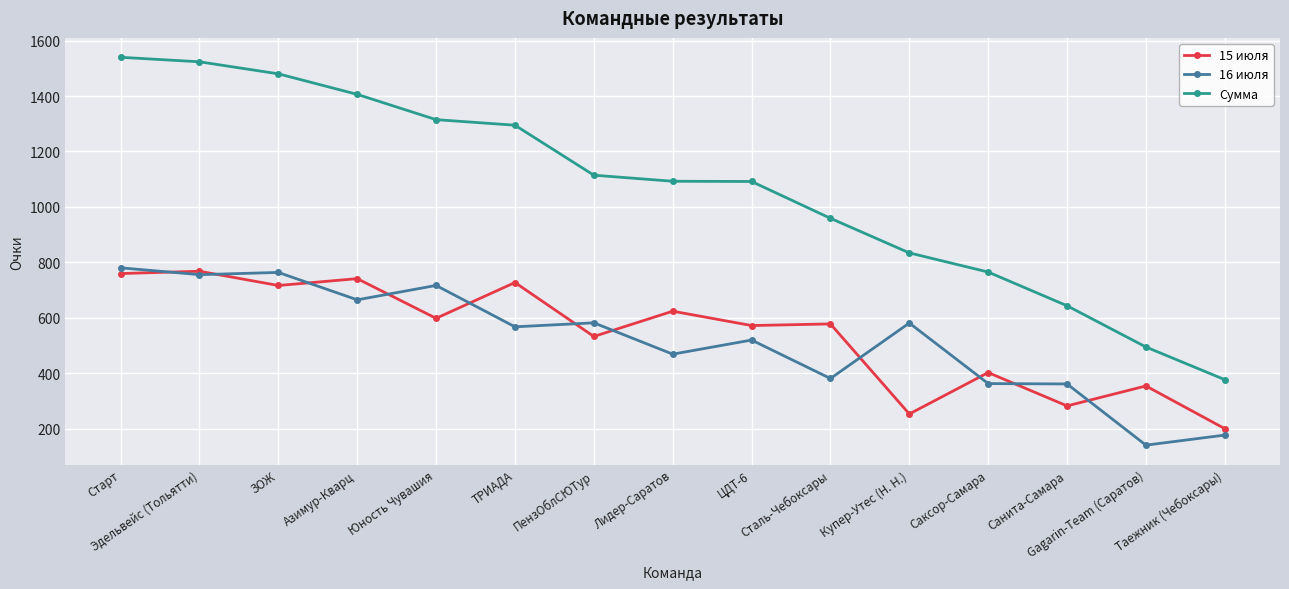

What is the greatest value displayed?

1539.8